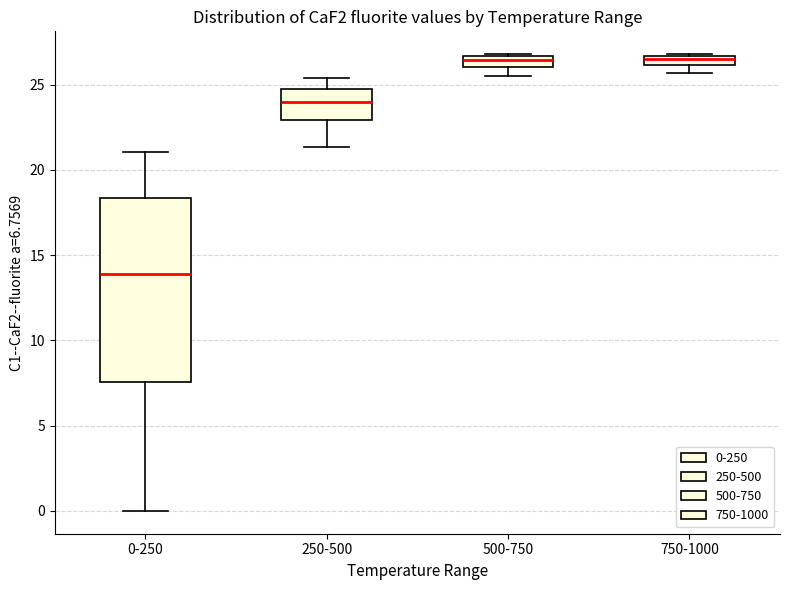

Which box's median line is the lowest?

0-250